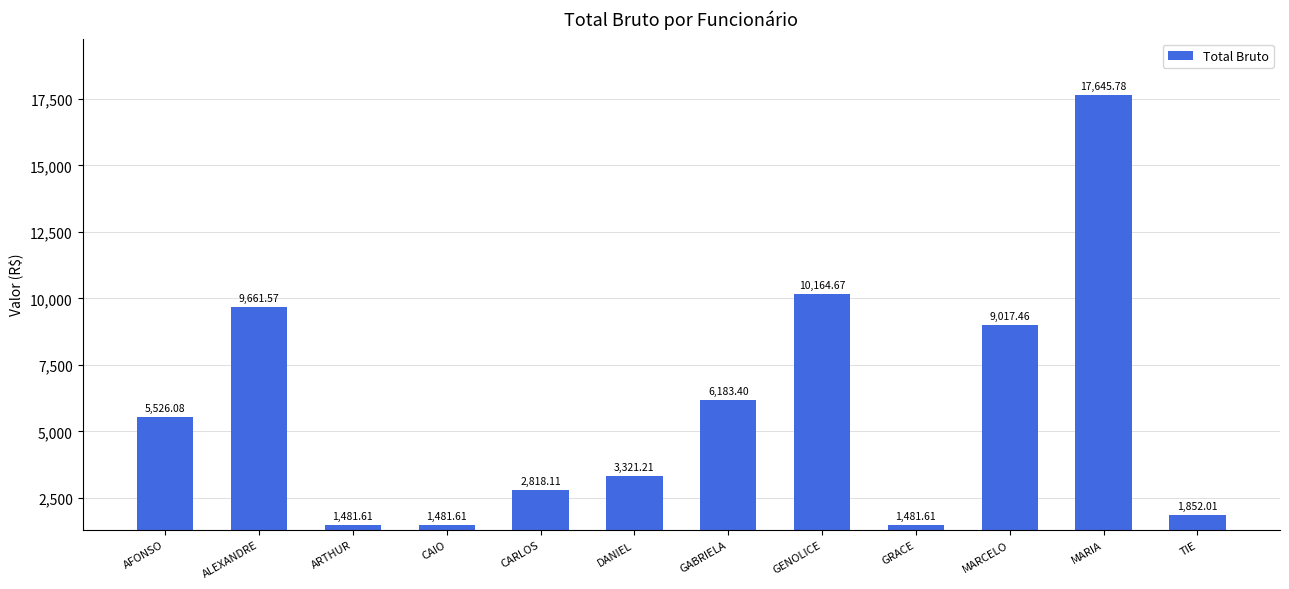

What is the sum of the values at ARTHUR and MARIA?

19127.4